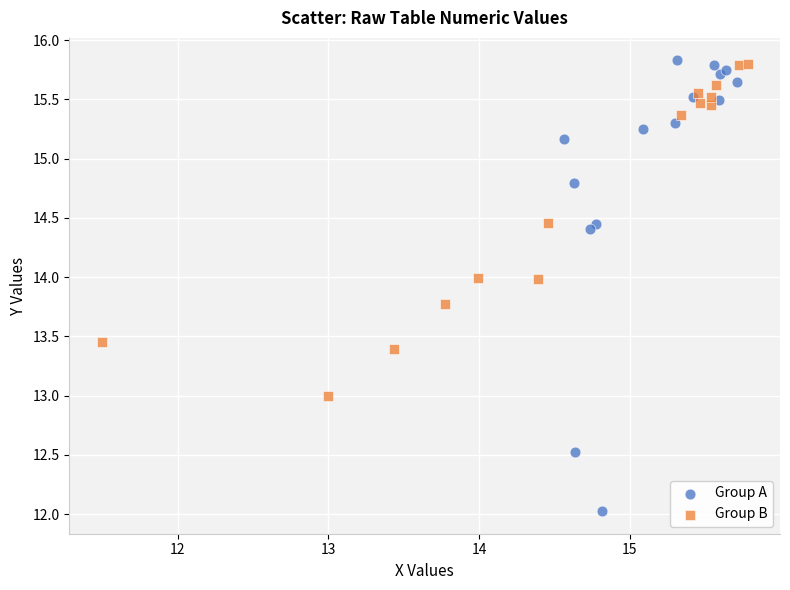

Which series has the widest spread of Y values?

Group A